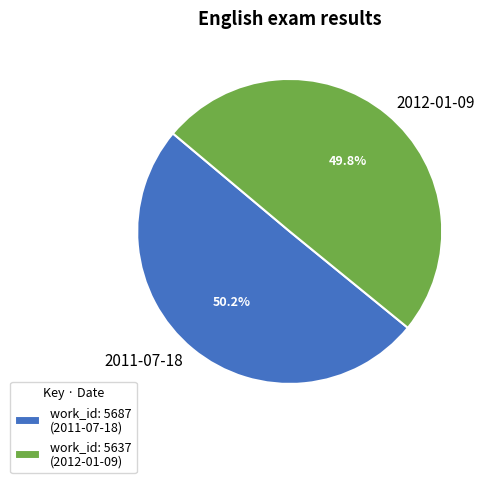

What is the ratio of the value at 2011-07-18 to the value at 2012-01-09?

1.0